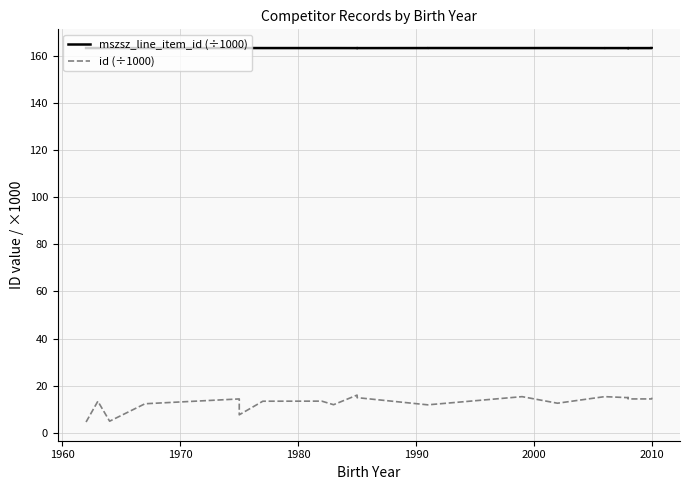

What position from the right is 1970?

27